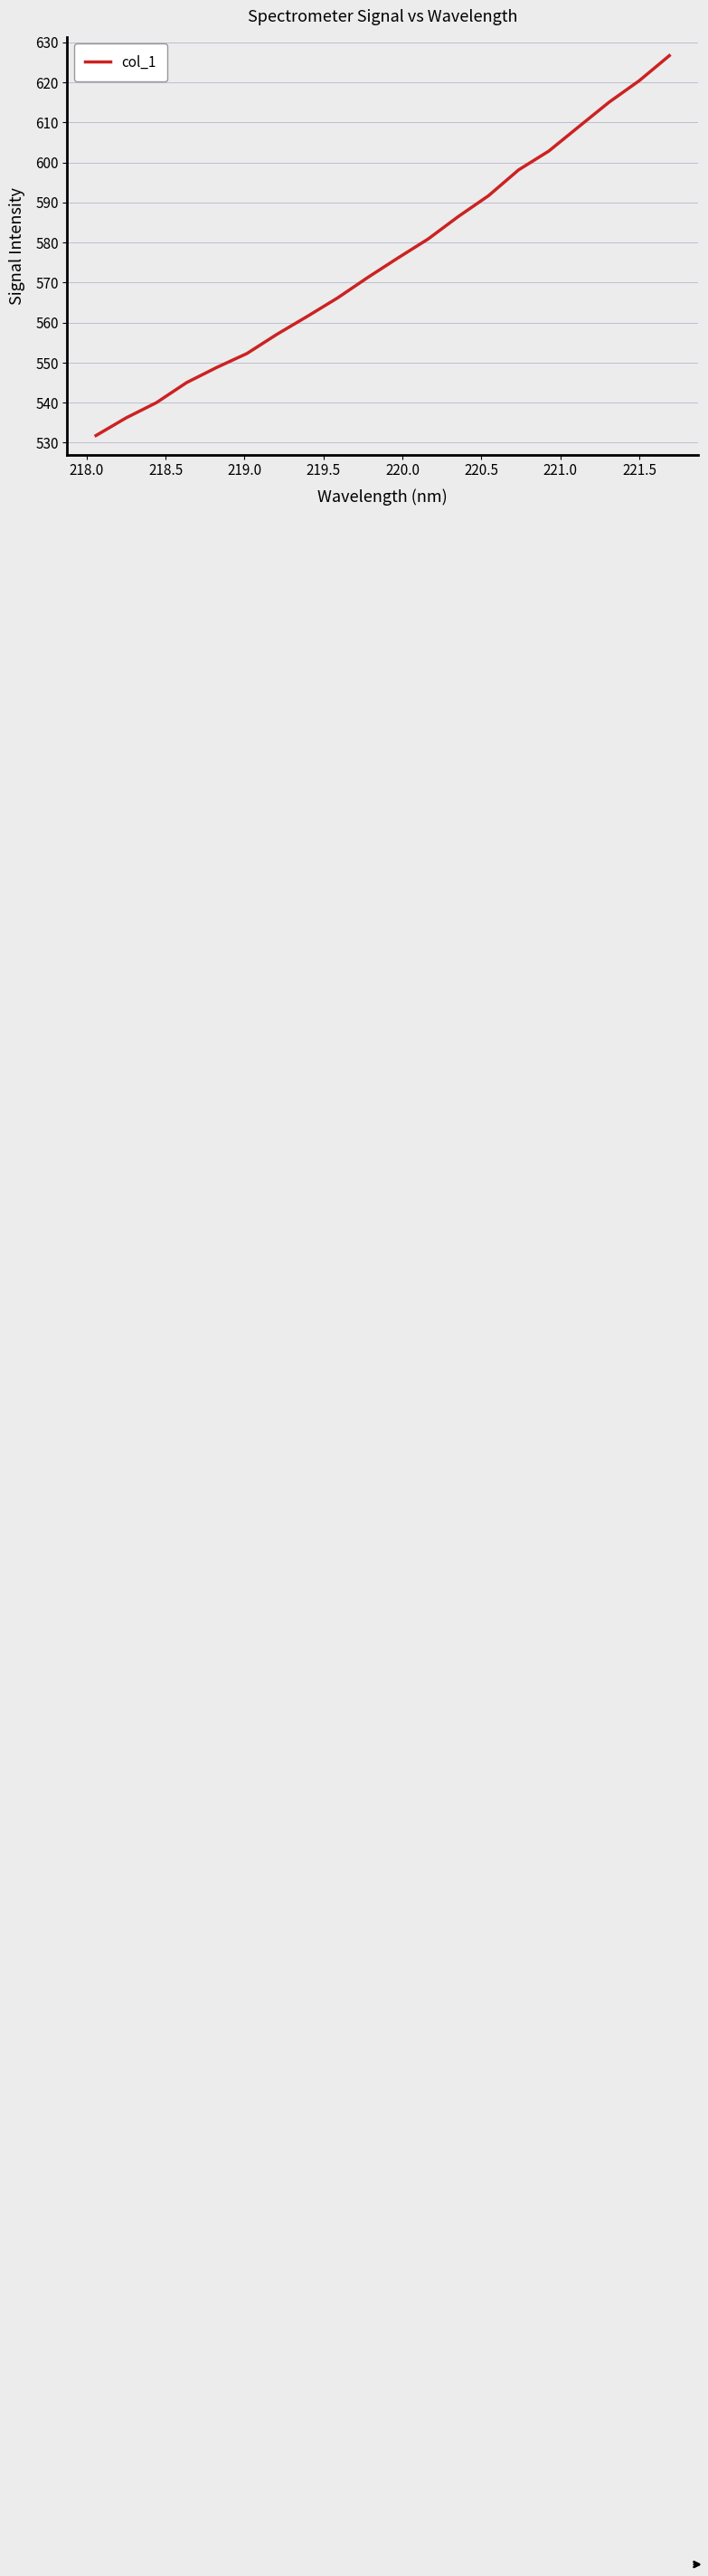

What is the difference between the maximum and minimum values?

94.9